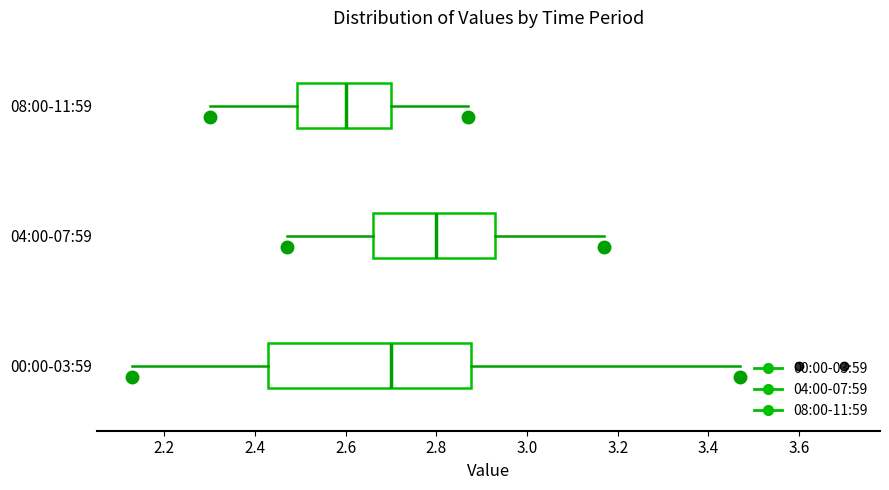

Which box is the widest, from its left edge to its right edge?

00:00-03:59